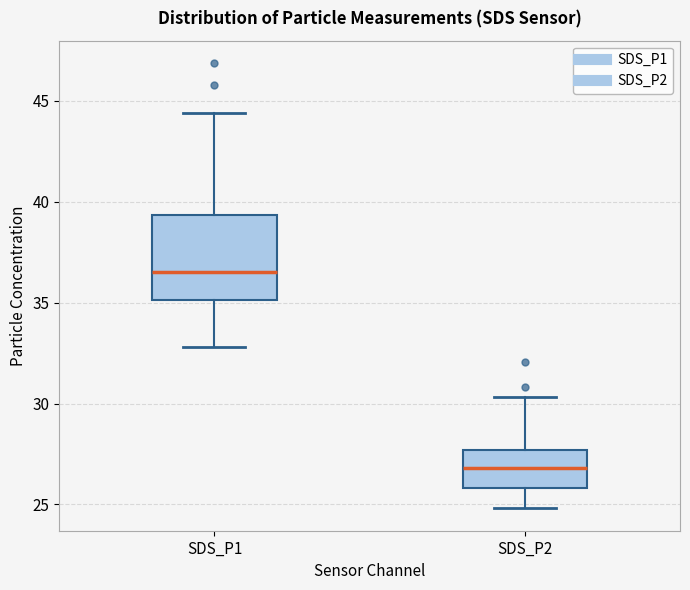

Which box's median line is the highest?

SDS_P1